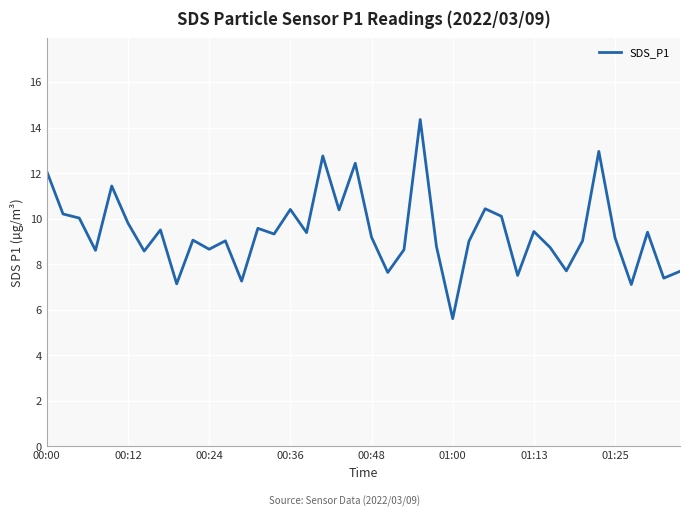

What is the minimum value shown in the chart?

5.6